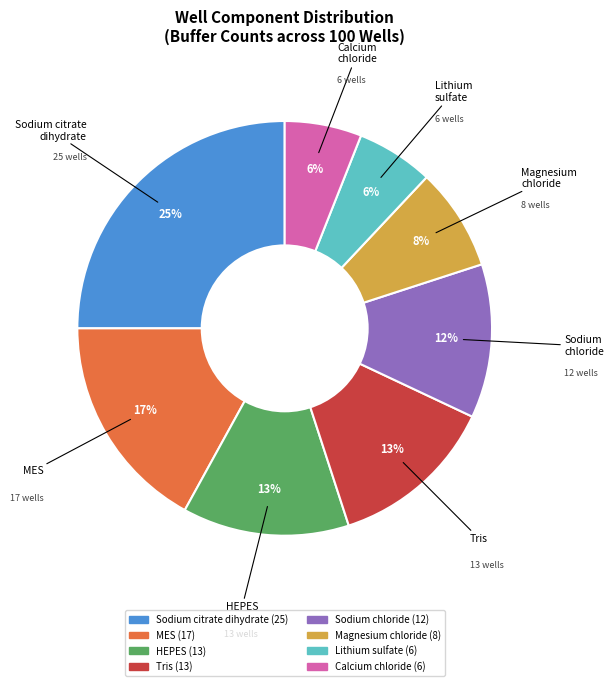

Does any single category account for the majority?

No